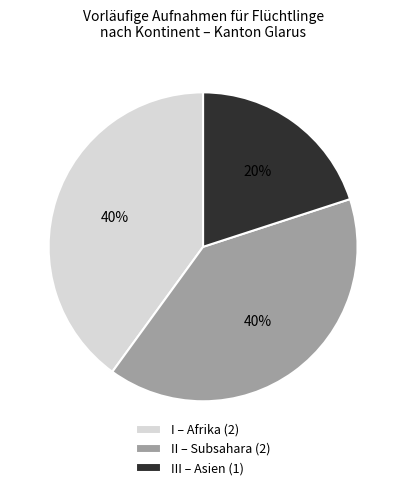

To the nearest percent, what is the average slice percentage?

33%